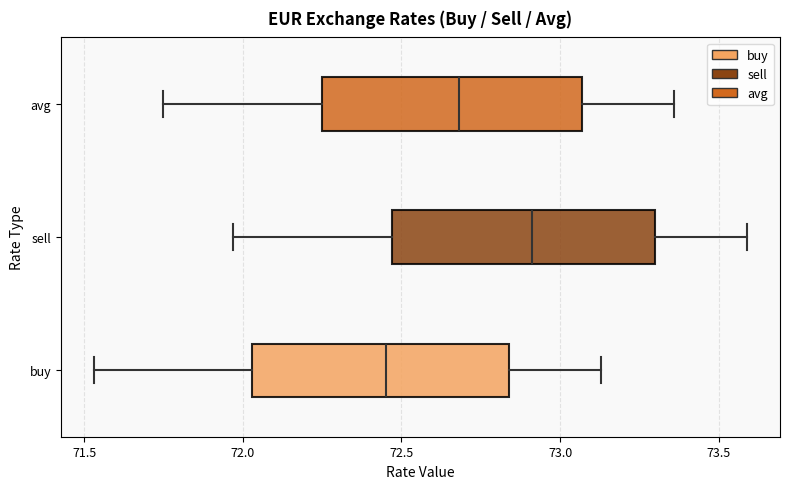

Which box's median line is the furthest to the right?

sell